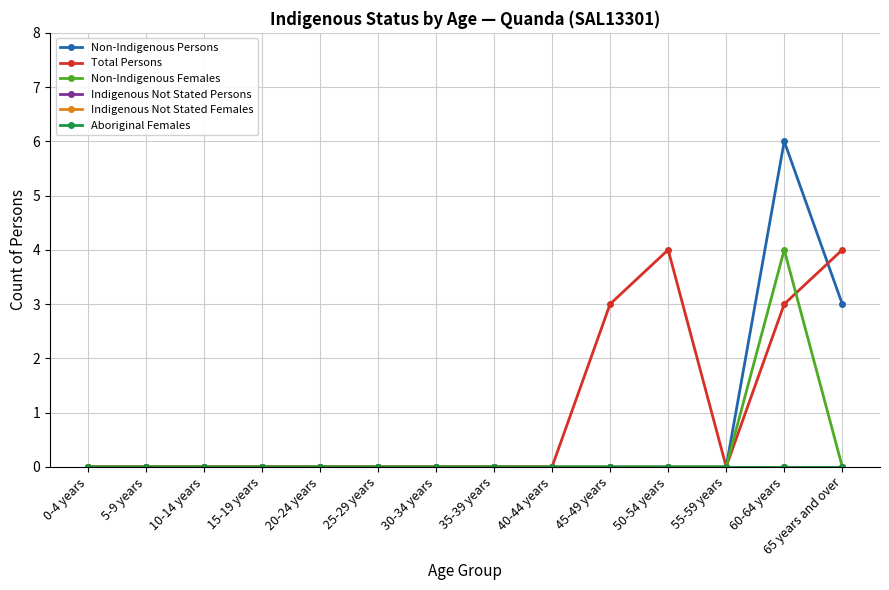

True or false: Aboriginal Females has more than 1 points higher than both neighbors.

False